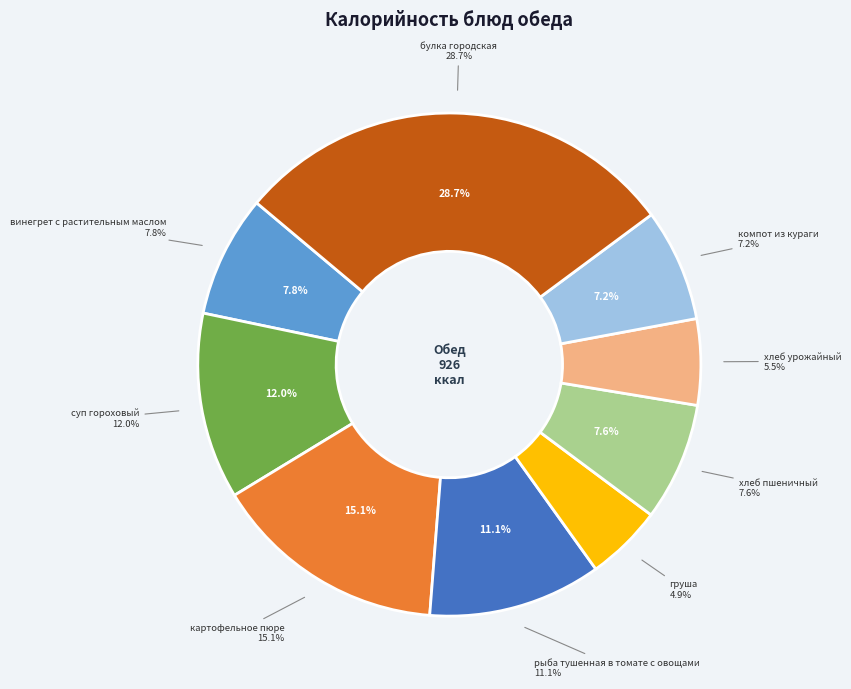

To the nearest percent, what portion does картофельное пюре represent?

15%